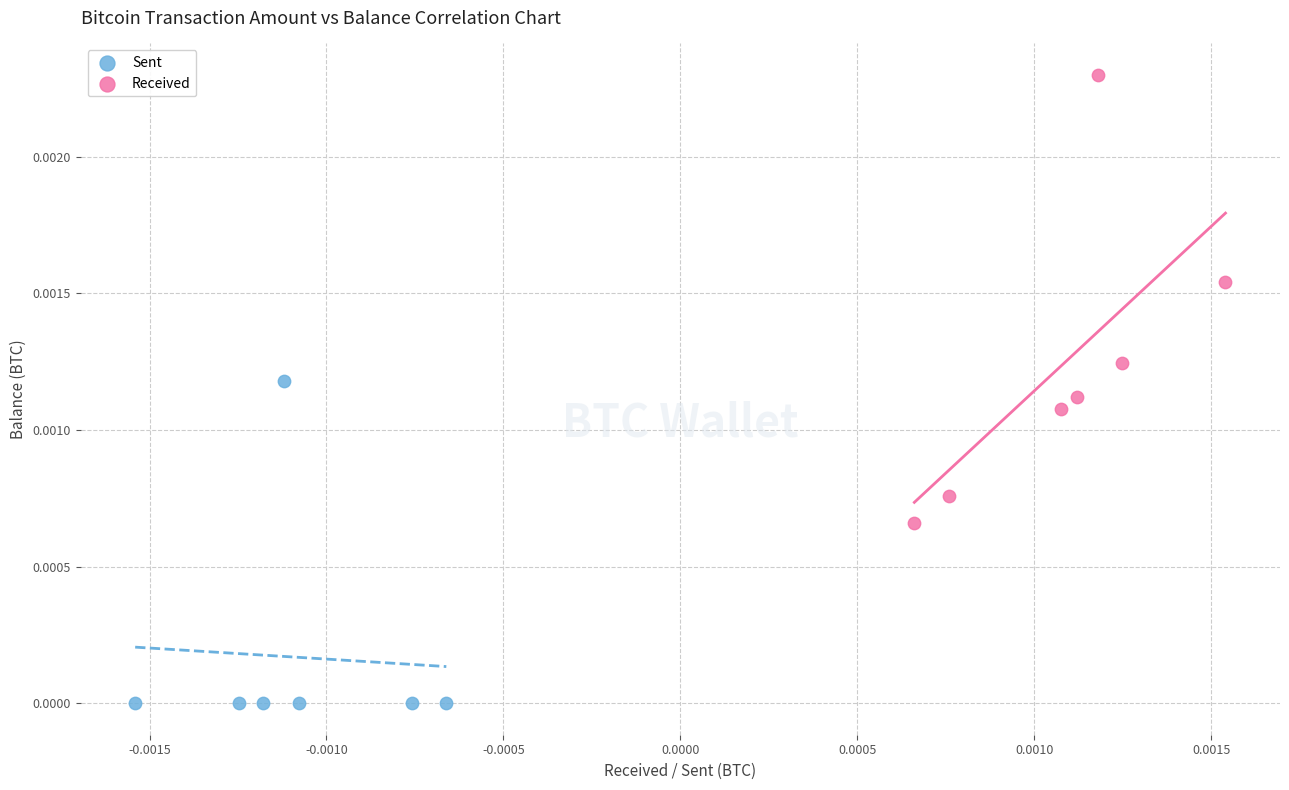

What are all the series names shown in the legend?

Sent, Received